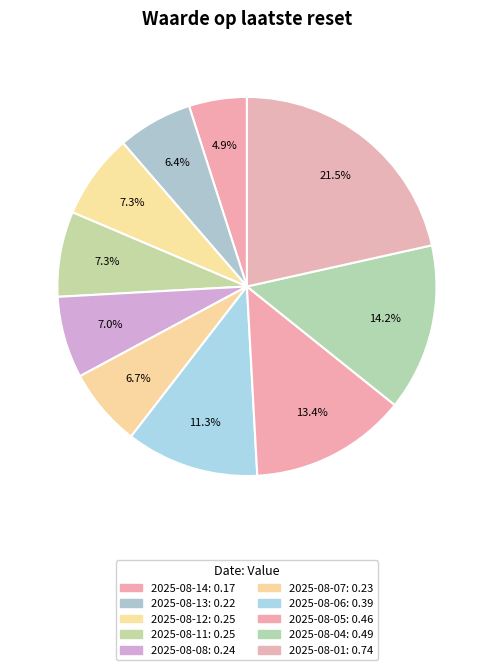

How many slices are in this pie chart?

10